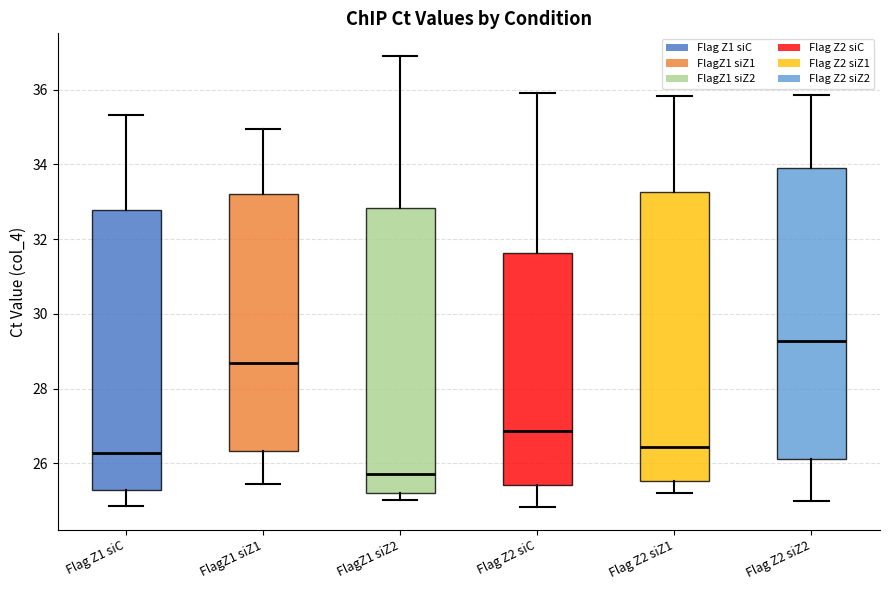

Which box has the highest median line?

Flag Z2 siZ2